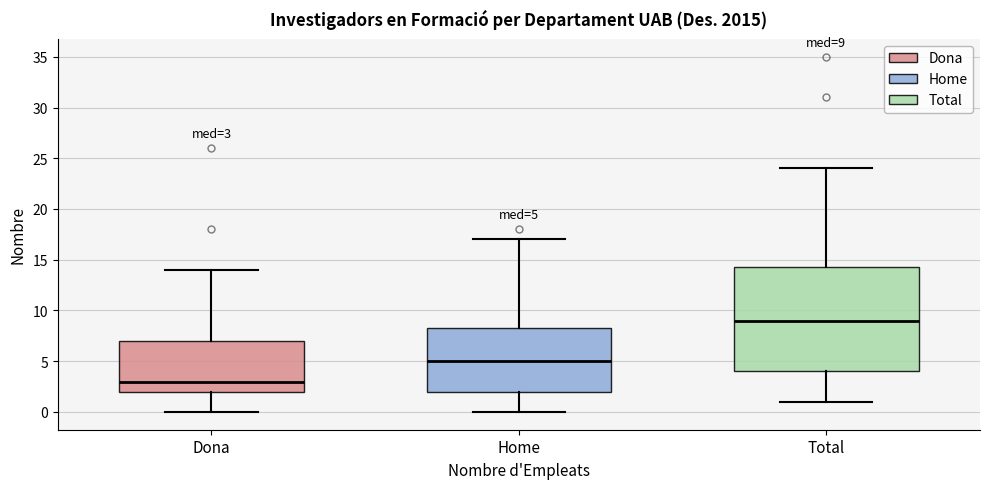

Which box is the tallest, from its lower edge to its upper edge?

Total